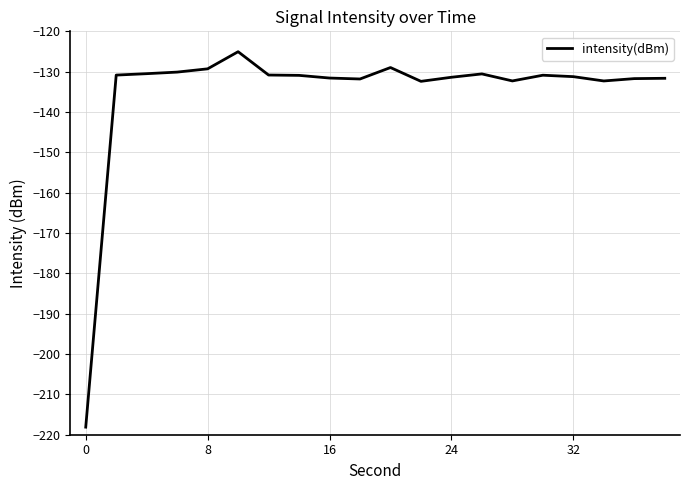

What is the greatest value displayed?

-125.1